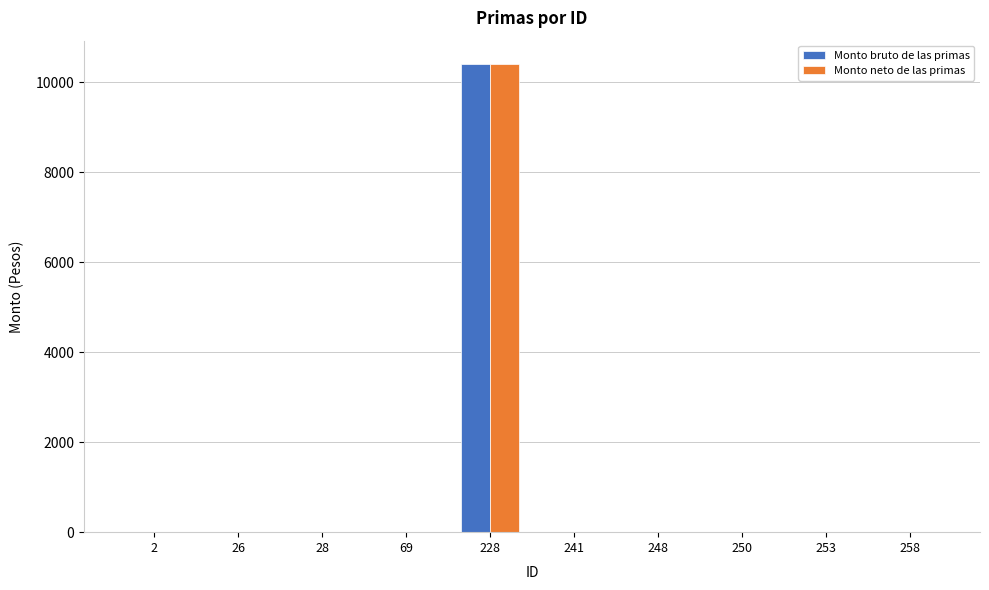

At which category is the sum across all series the highest?

228